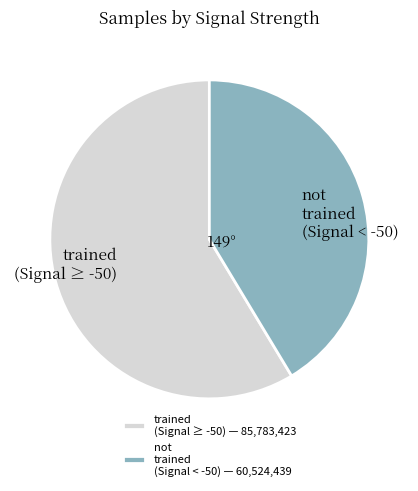

Between trained (Signal ≥ -50) and not trained (Signal < -50), which is larger?

trained (Signal ≥ -50)